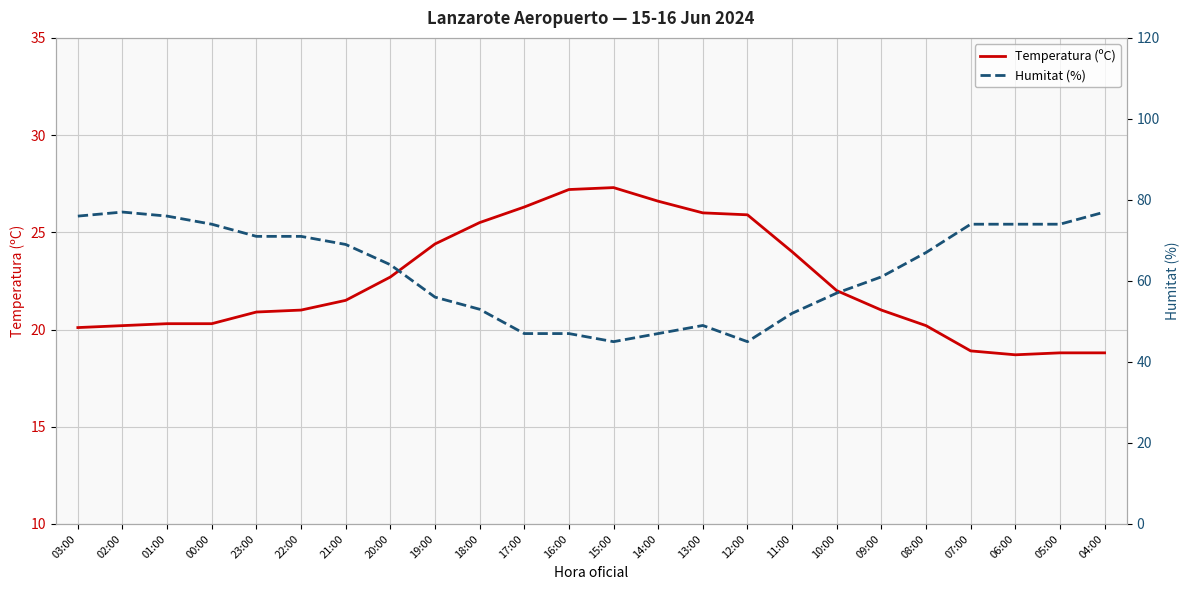

What is the sum of the Humitat (%) values at 06:00 and 05:00?

148.0